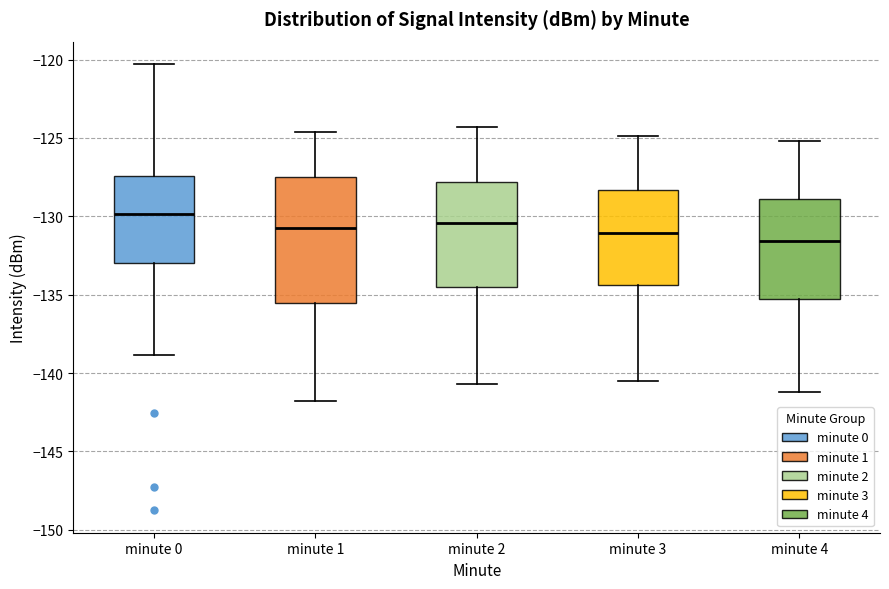

Reading left to right, transcribe this box plot: for each box, give where its median line is, the range the box spans, and where its two whiskers end, as read against the y-axis. The values are not printed on the chart, so give them approximately, as read against the axis.

minute 0: median -130.0, box -133.0 to -127.5, whiskers -139.0 to -120.5
minute 1: median -130.5, box -135.5 to -127.5, whiskers -142.0 to -124.5
minute 2: median -130.5, box -134.5 to -128.0, whiskers -140.5 to -124.5
minute 3: median -131.0, box -134.5 to -128.5, whiskers -140.5 to -125.0
minute 4: median -131.5, box -135.0 to -129.0, whiskers -141.0 to -125.0